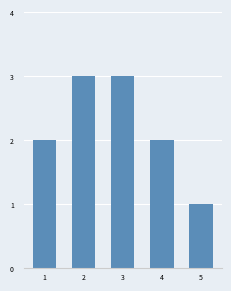

True or false: the data shows 2 at 4.

True